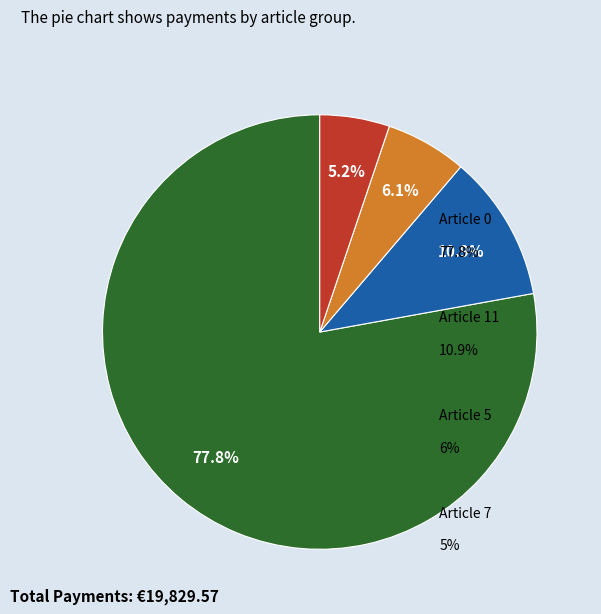

How many slices are in this pie chart?

4